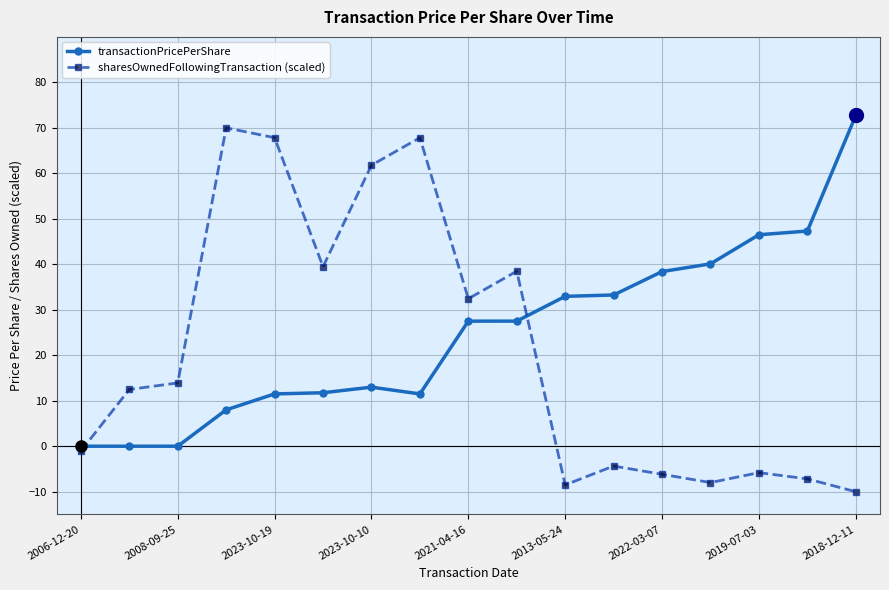

At how many categories does at least one series exceed 49?

5